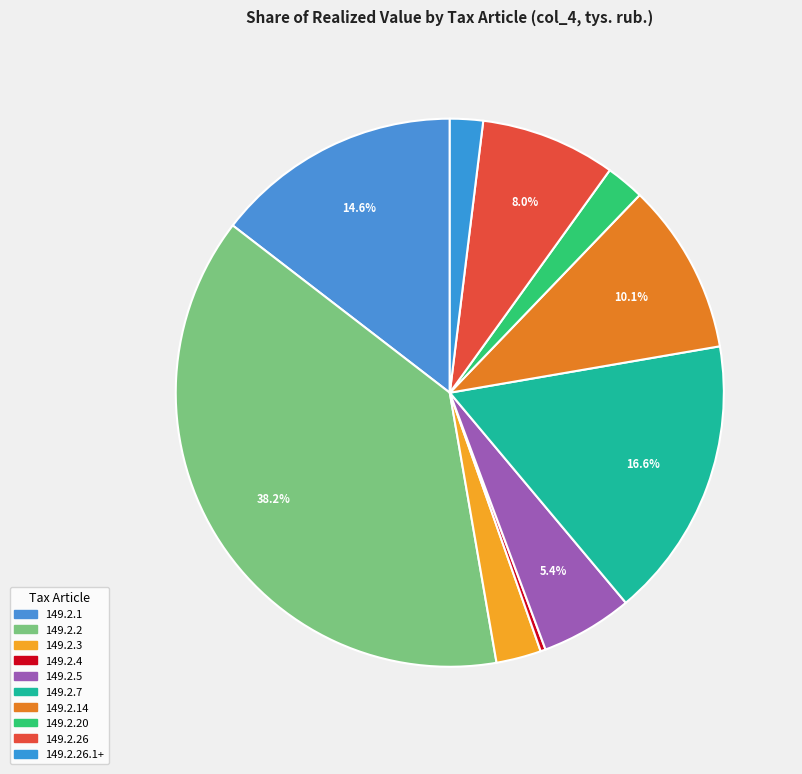

Is there any slice that represents more than half of the pie?

No